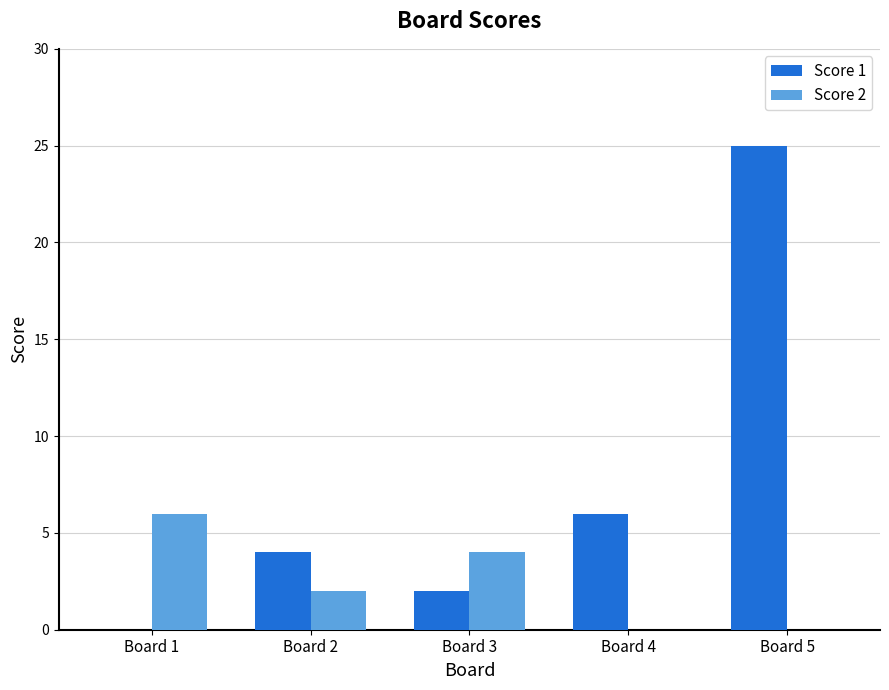

What is the greatest value displayed?

25